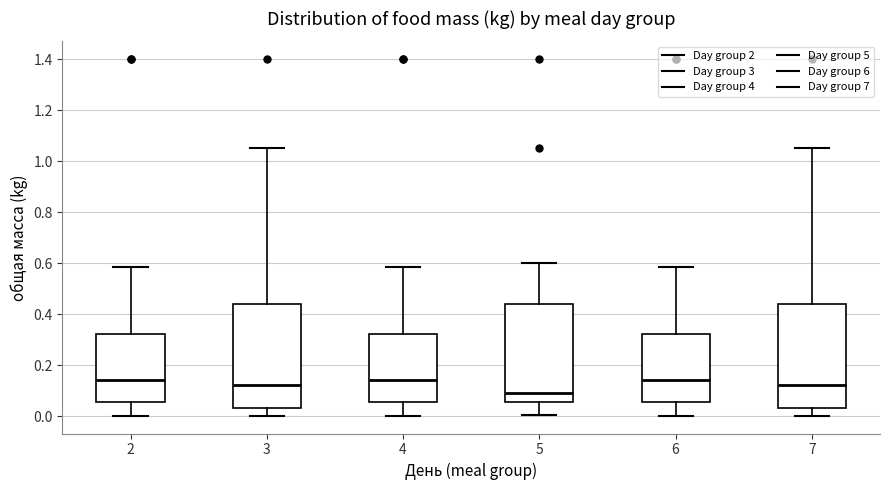

Reading left to right, transcribe this box plot: for each box, give where its median line is, the range the box spans, and where its two whiskers end, as read against the y-axis. The values are not printed on the chart, so give them approximately, as read against the axis.

2: median 0.14, box 0.06 to 0.32, whiskers 0.00 to 0.58
3: median 0.12, box 0.04 to 0.44, whiskers 0.00 to 1.06
4: median 0.14, box 0.06 to 0.32, whiskers 0.00 to 0.58
5: median 0.10, box 0.06 to 0.44, whiskers 0.00 to 0.60
6: median 0.14, box 0.06 to 0.32, whiskers 0.00 to 0.58
7: median 0.12, box 0.04 to 0.44, whiskers 0.00 to 1.06